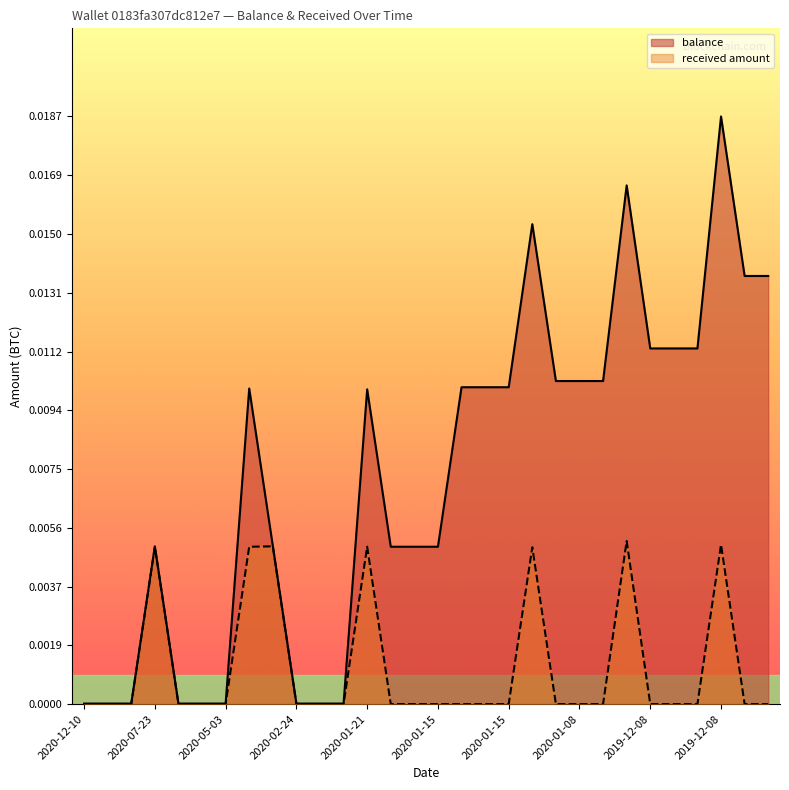

How many distinct data groups are displayed?

2